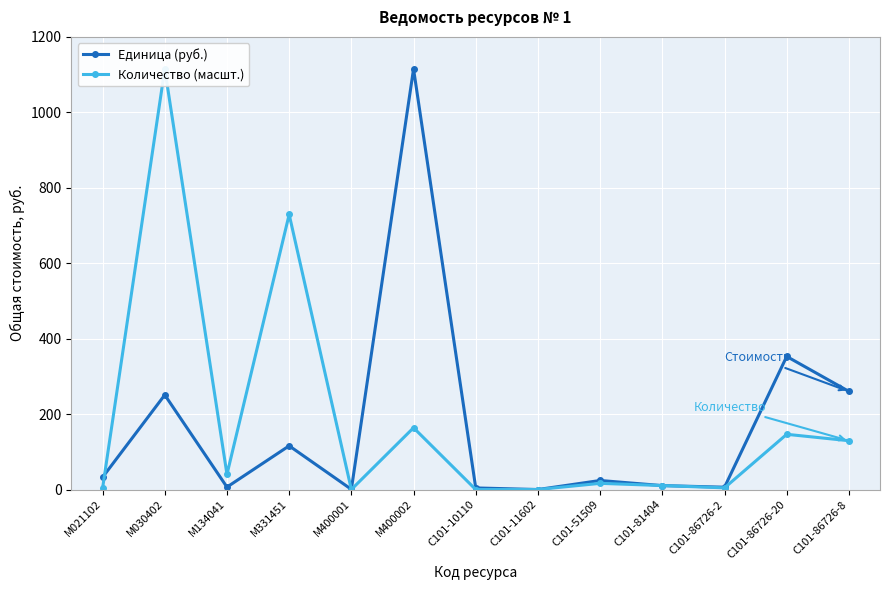

Is this an area chart (filled region under the line)?

No